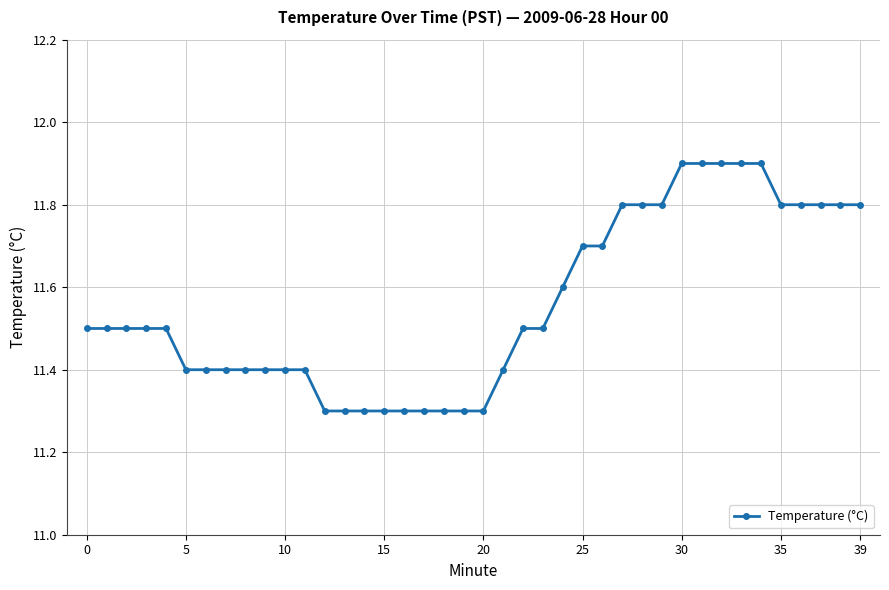

What is the difference between the second highest and minimum values?

0.6